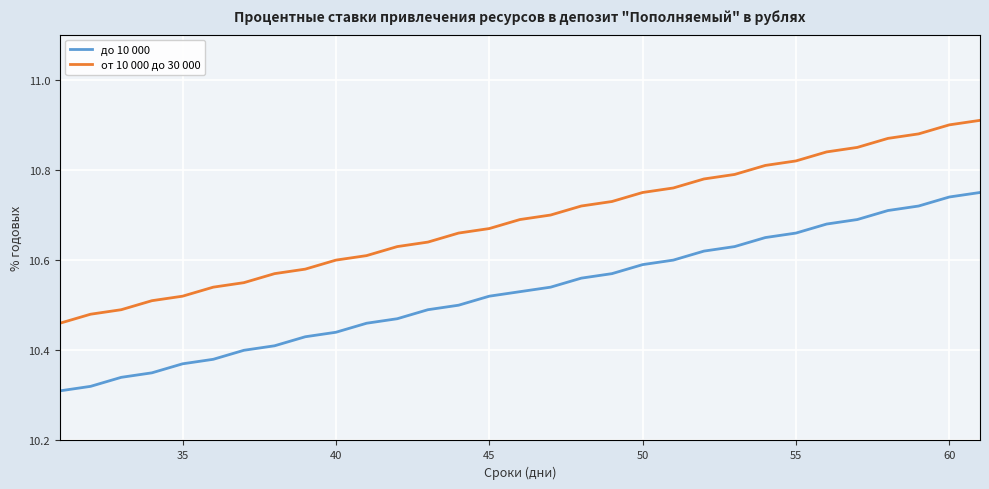

Which series has the largest total across all categories?

от 10 000 до 30 000